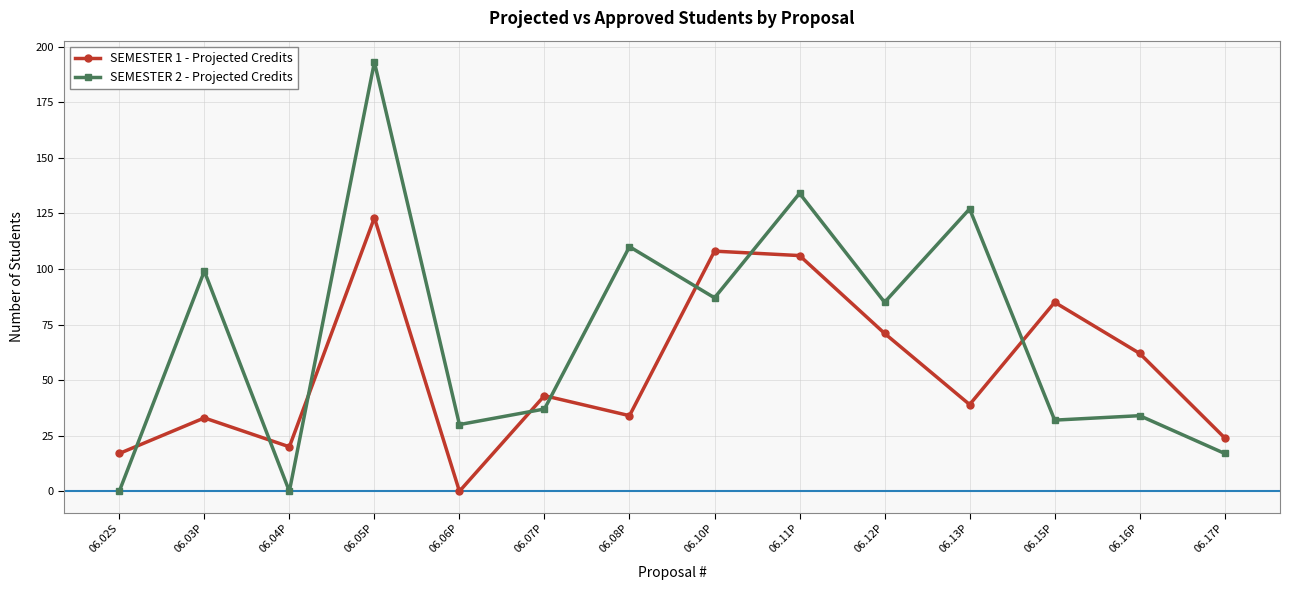

Where do SEMESTER 1 - Projected Credits and SEMESTER 2 - Projected Credits first cross each other?

06.02S and 06.03P